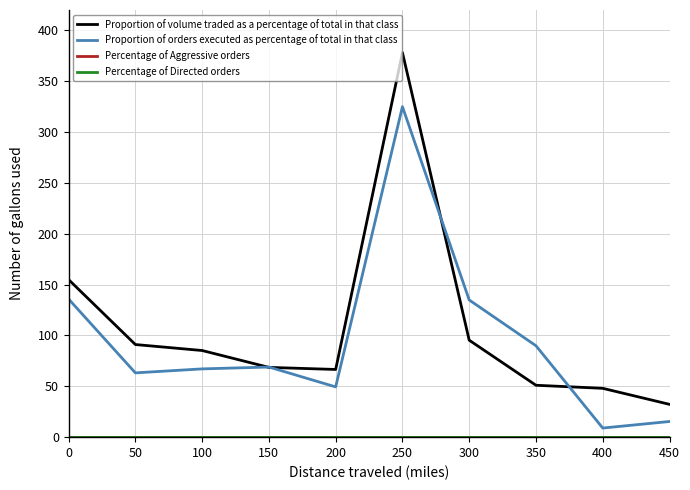

What are all the series names shown in the legend?

Proportion of volume traded as a percentage of total in that class, Proportion of orders executed as percentage of total in that class, Percentage of Aggressive orders, Percentage of Directed orders